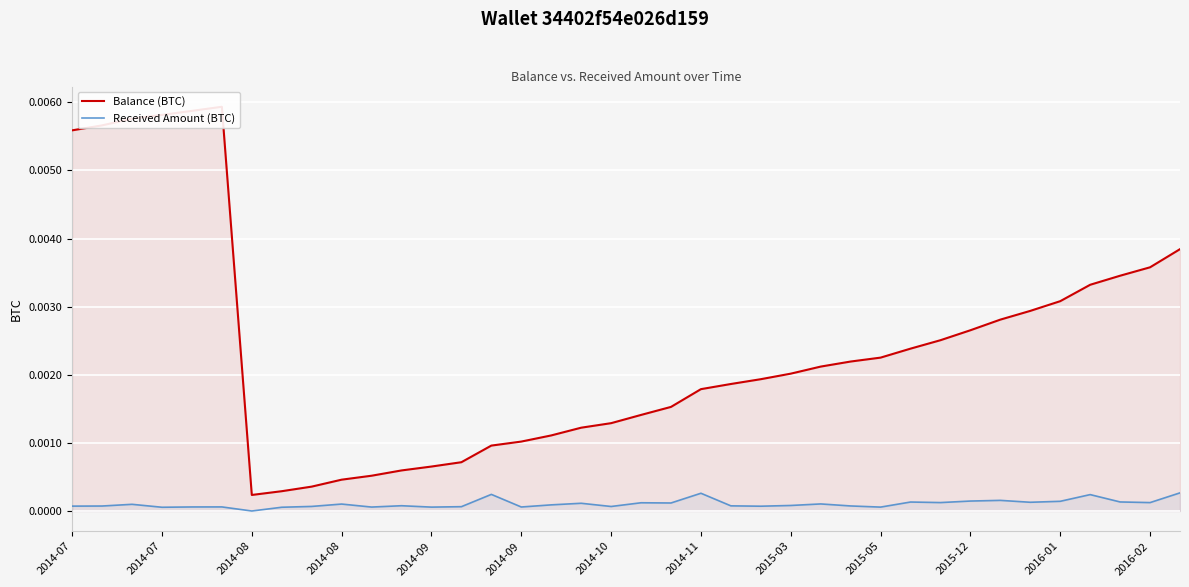

Does the chart display data point markers on the line(s)?

No